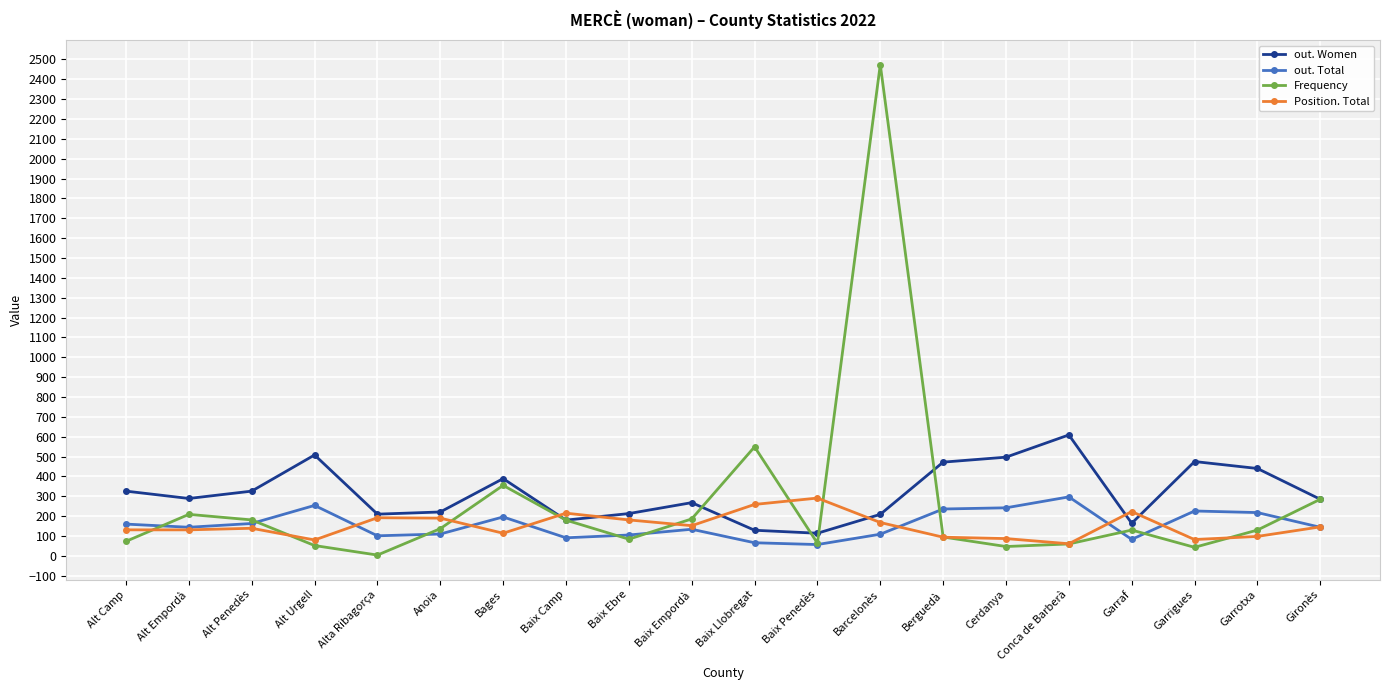

True or false: Position. Total has a value of 131 at Alt Empordà.

True